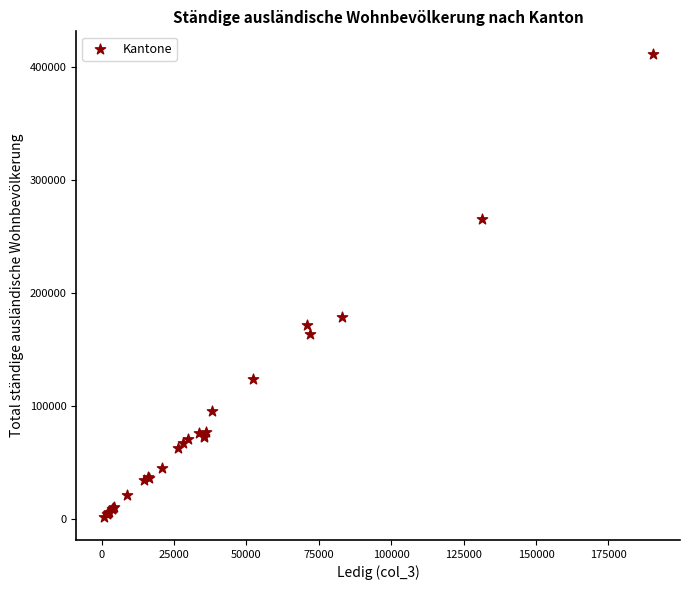

What Y value in the scatter plot is closest to 206483?

178354